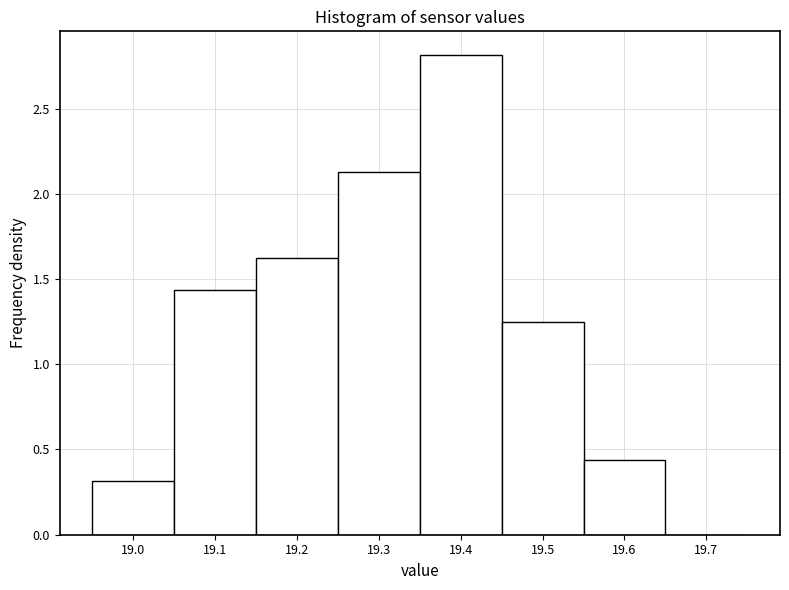

Reading left to right, list every bar in this chart as the range it spans on the x-axis followed by its height. The values are not printed on the chart, so give them approximately, as read against the axis.

18.95 to 19.05: 0.30
19.05 to 19.15: 1.45
19.15 to 19.25: 1.65
19.25 to 19.35: 2.15
19.35 to 19.45: 2.80
19.45 to 19.55: 1.25
19.55 to 19.65: 0.45
19.65 to 19.75: 0